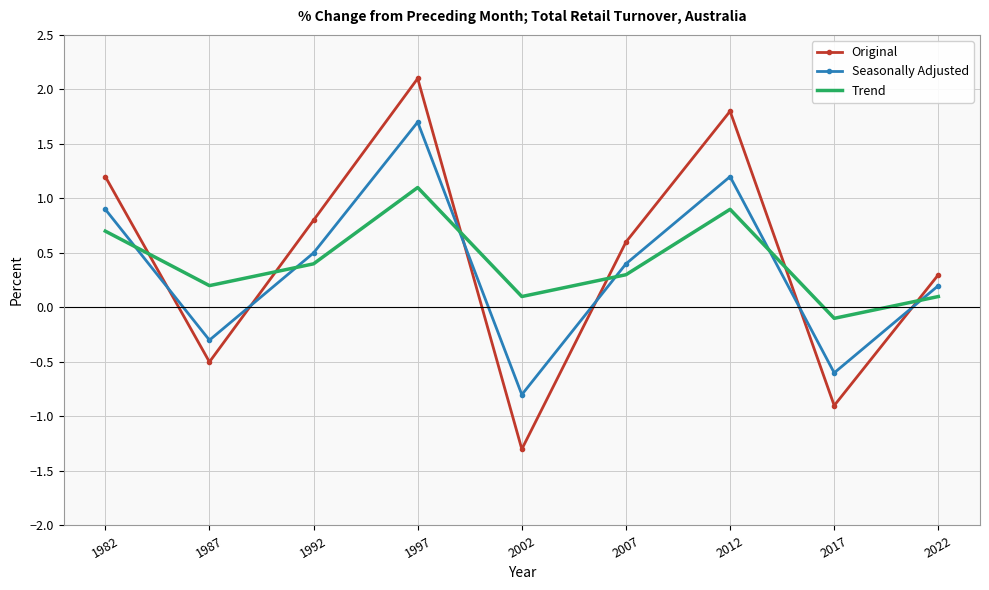

At which category does Original reach its first local peak?

1997